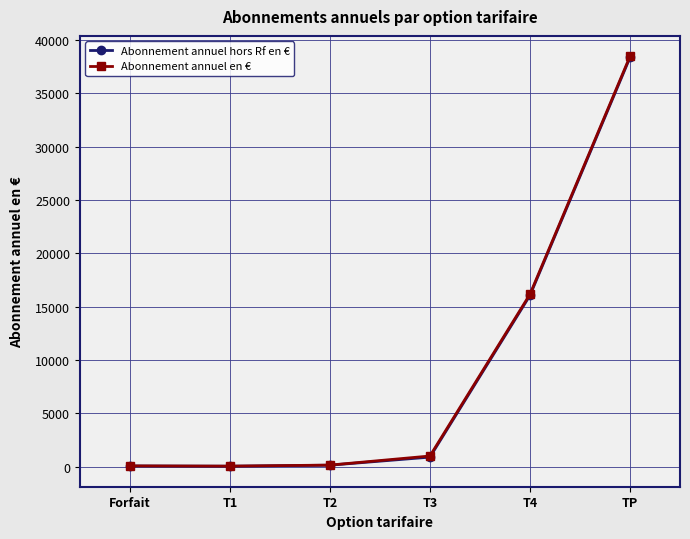

What is the maximum value shown in the chart?

38472.6